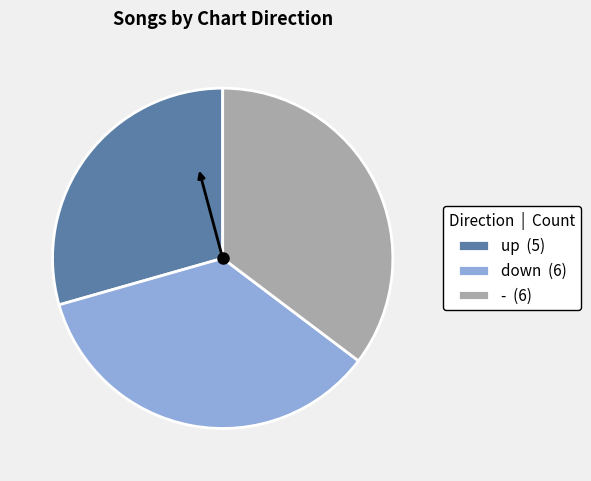

Is there any slice that represents more than half of the pie?

No